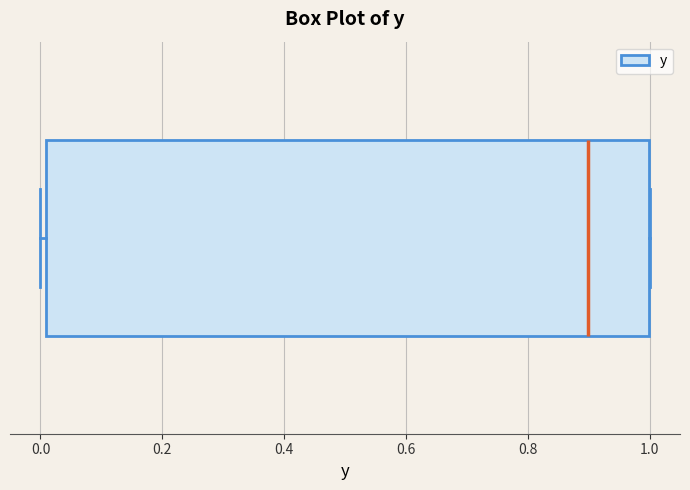

Transcribe this box plot: give where the median line is, the range the box spans, and where the two whiskers end, as read against the x-axis. The values are not printed on the chart, so give them approximately, as read against the axis.

median 0.9, box 0.0 to 1.0, whiskers 0.0 (just left of the box's left edge) to 1.0